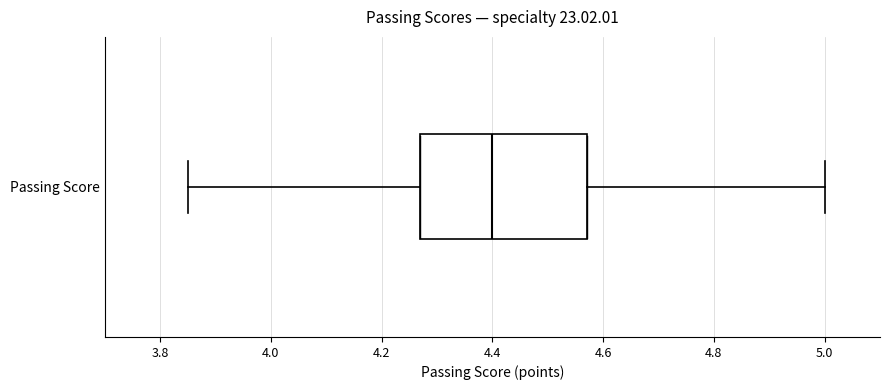

Where does the median line of the box for Passing Score sit on the x-axis? The values are not printed on the chart, so give them approximately, as read against the axis.

4.40